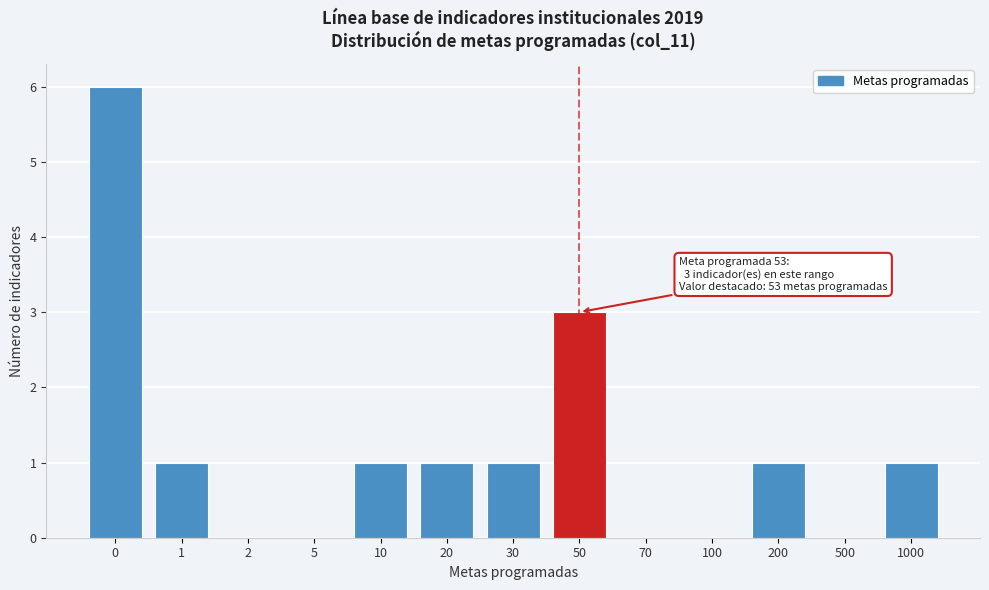

Reading left to right, list all the values displayed in this chart.

0=6	1=1	2=0	5=0	10=1	20=1	30=1	50=3	70=0	100=0	200=1	500=0	1000=1